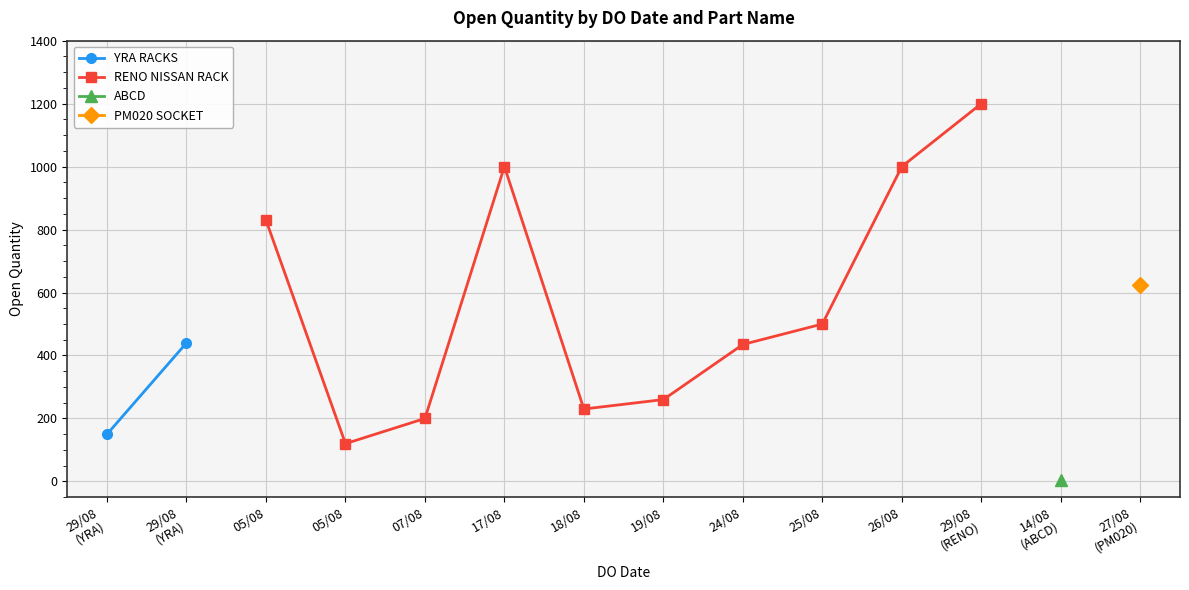

Which category has the lowest value across all series?

14/08